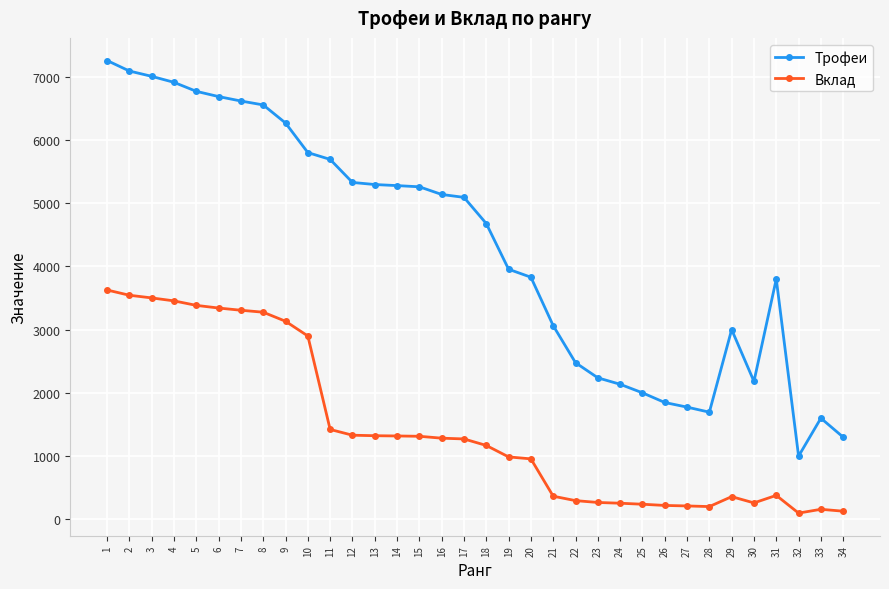

How many lines are shown in the chart?

2